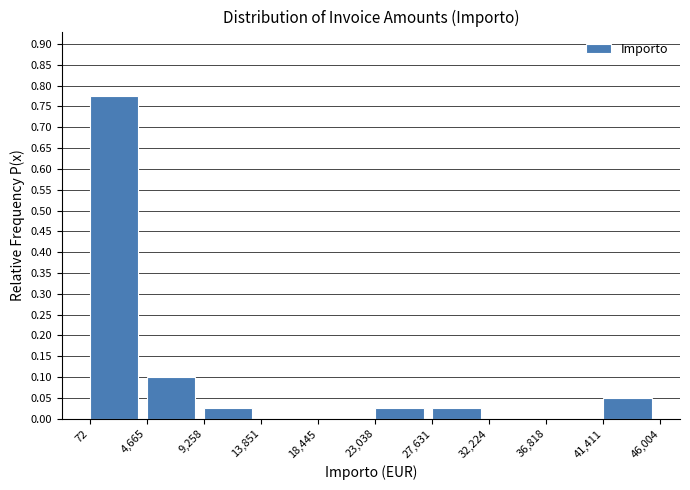

How tall is the bar that spans 9,258 to 13,851 on the x-axis? The values are not printed on the chart, so give them approximately, as read against the axis.

0.025